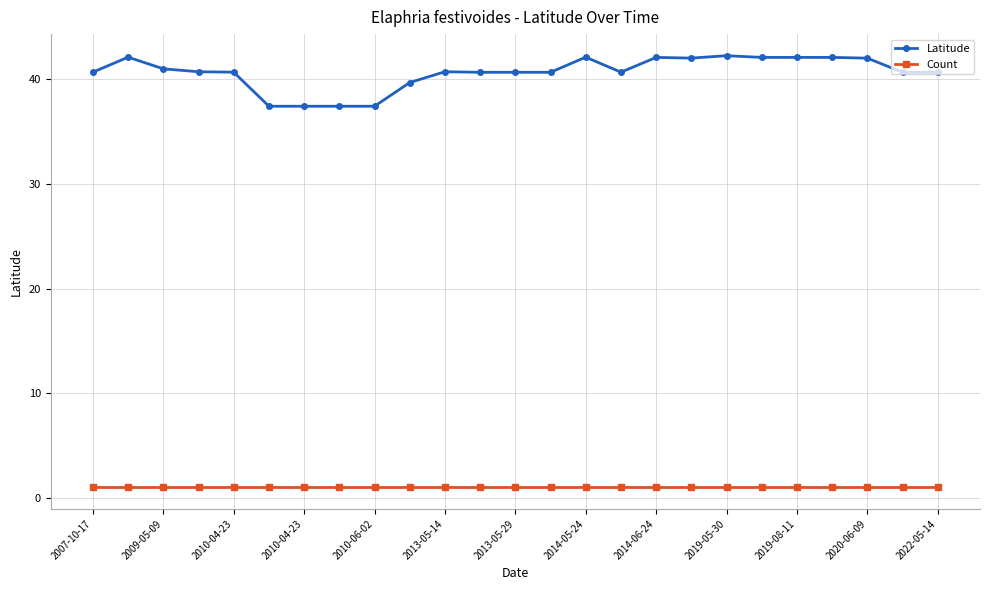

How many lines are shown in the chart?

2